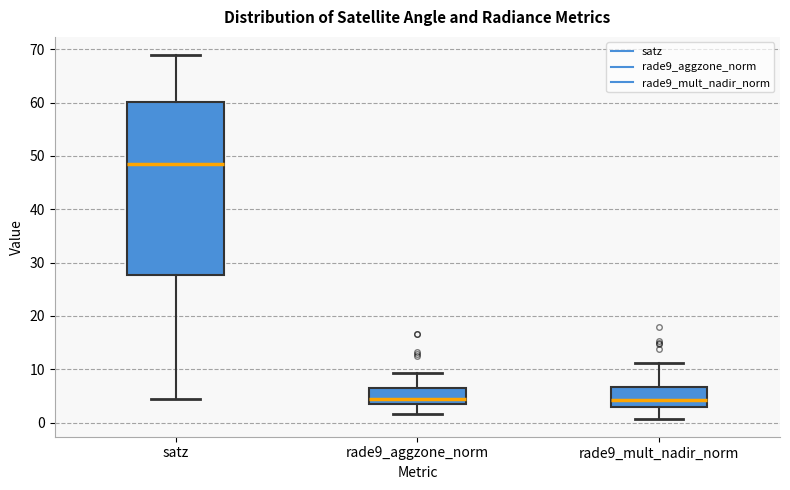

Where does the median line of the box for satz sit on the y-axis? The values are not printed on the chart, so give them approximately, as read against the axis.

48